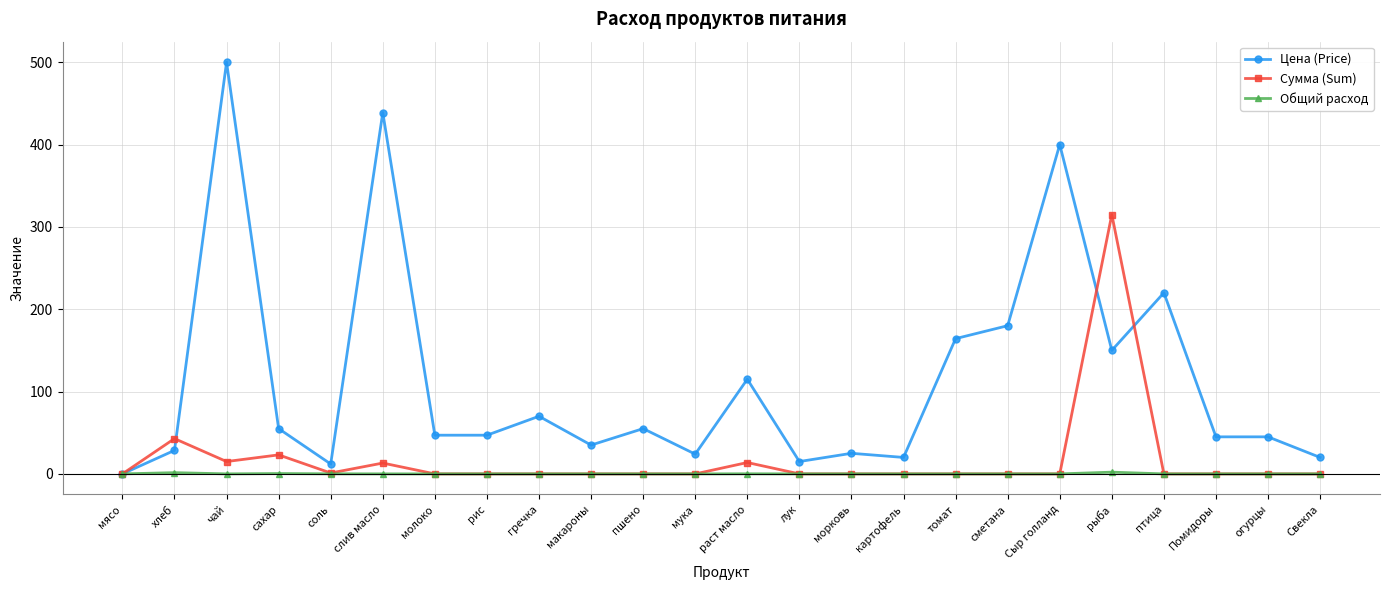

What is the label of the 11th point from the left?

пшено